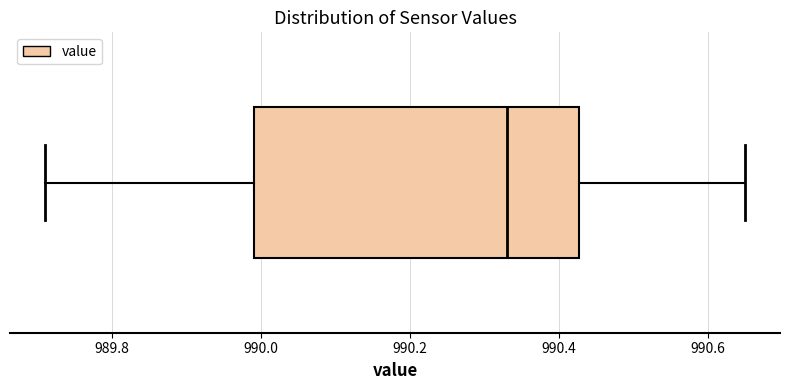

Where does the median line of the box sit on the x-axis? The values are not printed on the chart, so give them approximately, as read against the axis.

990.34